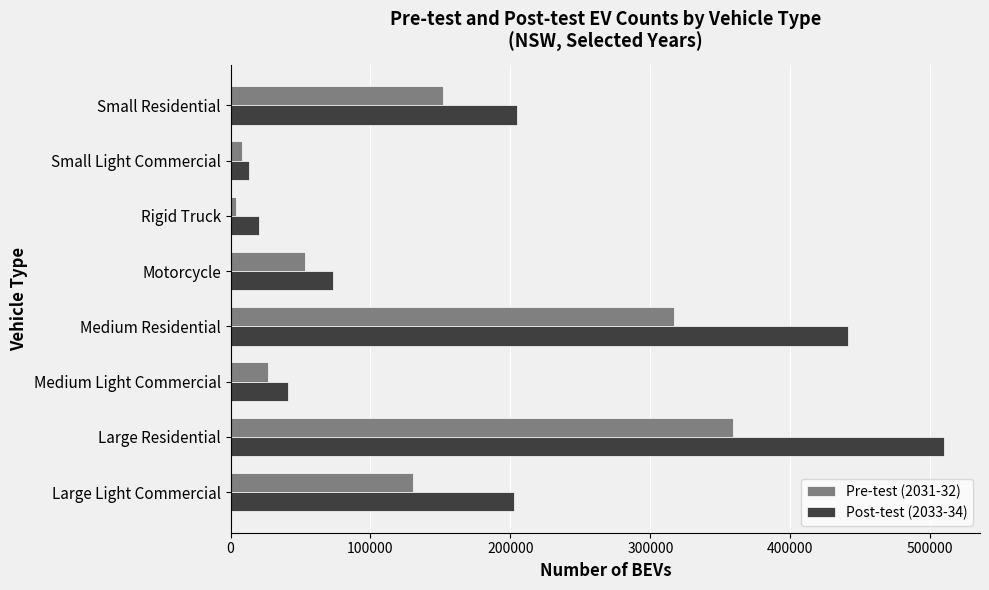

What is the maximum value shown in the chart?

510000